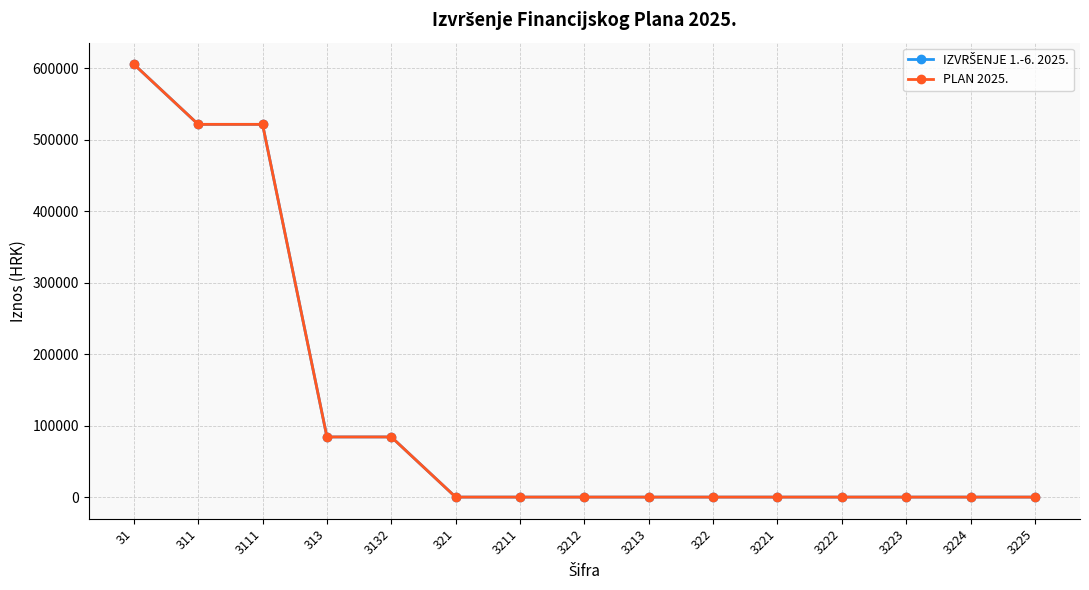

At which category is the sum across all series the highest?

31